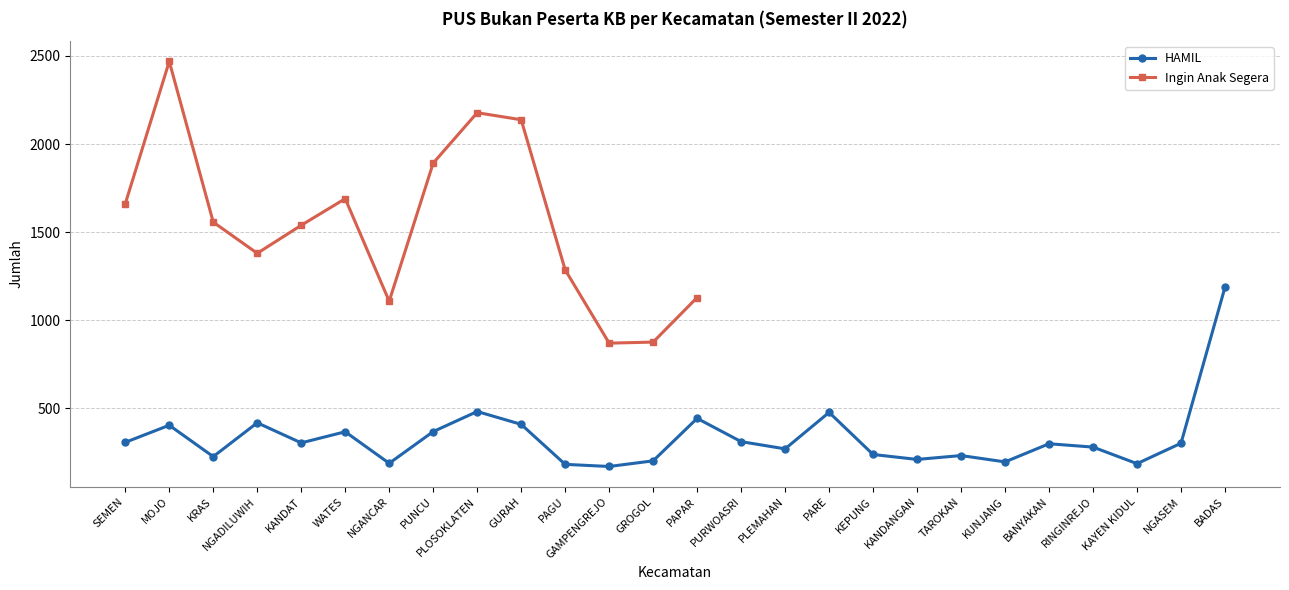

What is the sum of all values?

8659